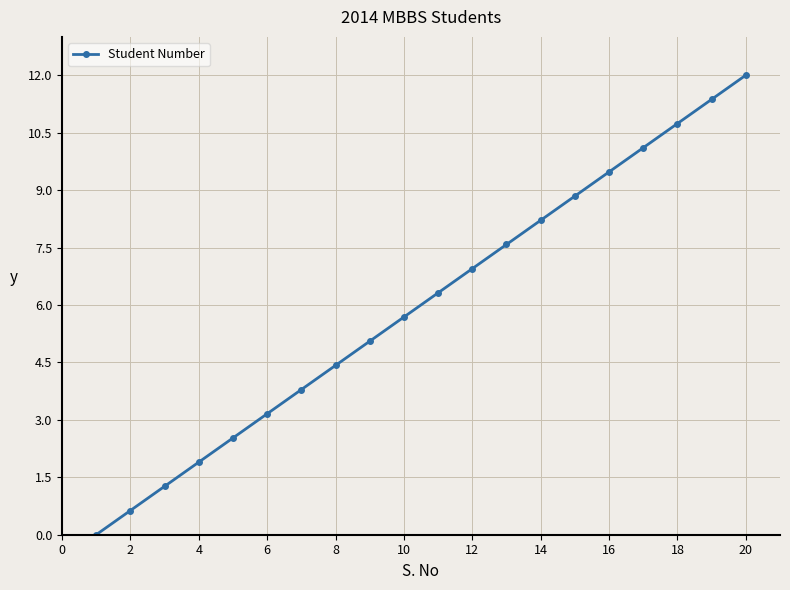

True or false: there are more than 0 points higher than both neighbors.

False